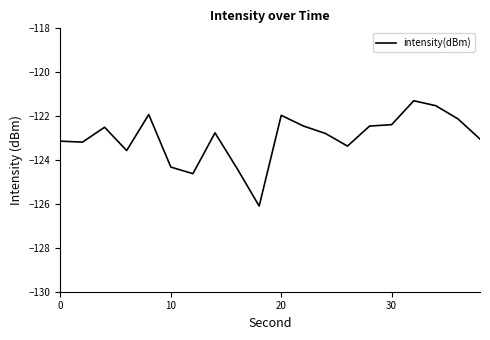

What is the difference between the second highest and minimum values?

4.6